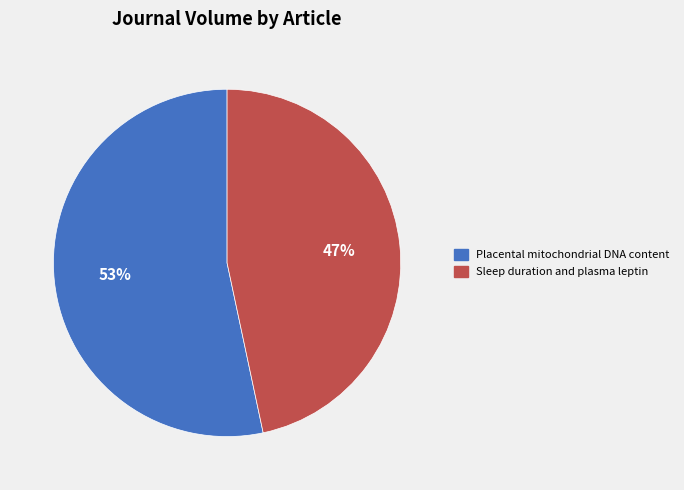

Is there a majority slice in this chart?

Yes